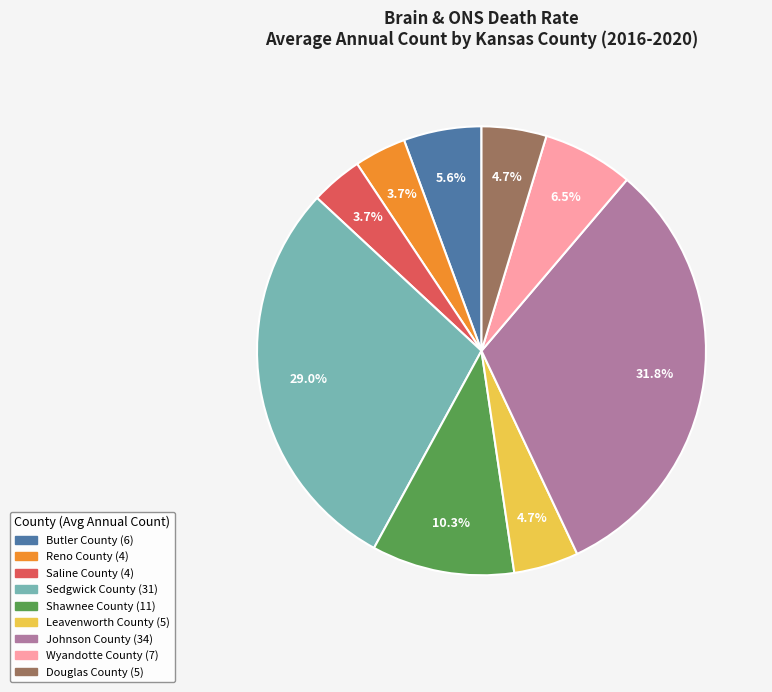

The Reno County slice represents 4% of the pie. True or false?

True